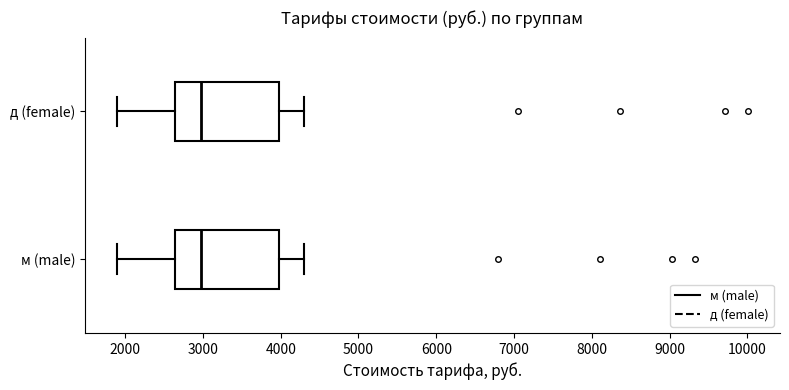

Reading bottom to top, read every box against the x-axis: the position of its median line, the range the box covers, and the ends of its whiskers. The values are not printed on the chart, so give them approximately, as read against the axis.

м (male): median 3000, box 2600 to 4000, whiskers 1900 to 4300
д (female): median 3000, box 2600 to 4000, whiskers 1900 to 4300